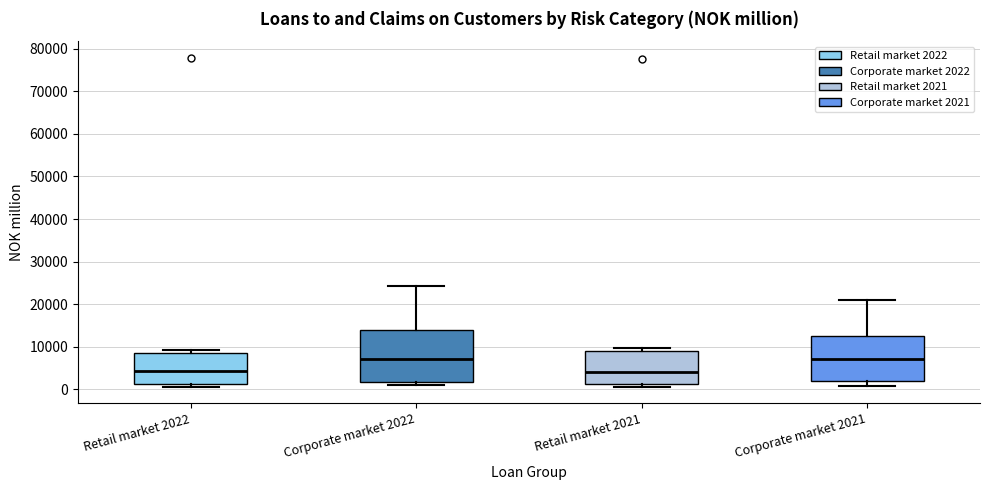

Reading left to right, read every box against the y-axis: the position of its median line, the range the box covers, and the ends of its whiskers. The values are not printed on the chart, so give them approximately, as read against the axis.

Retail market 2022: median 4000, box 1000 to 9000, whiskers 1000 (just below the box's lower edge) to 9000 (just above the box's upper edge)
Corporate market 2022: median 7000, box 2000 to 14000, whiskers 1000 to 24000
Retail market 2021: median 4000, box 1000 to 9000, whiskers 1000 (just below the box's lower edge) to 10000
Corporate market 2021: median 7000, box 2000 to 12000, whiskers 1000 to 21000